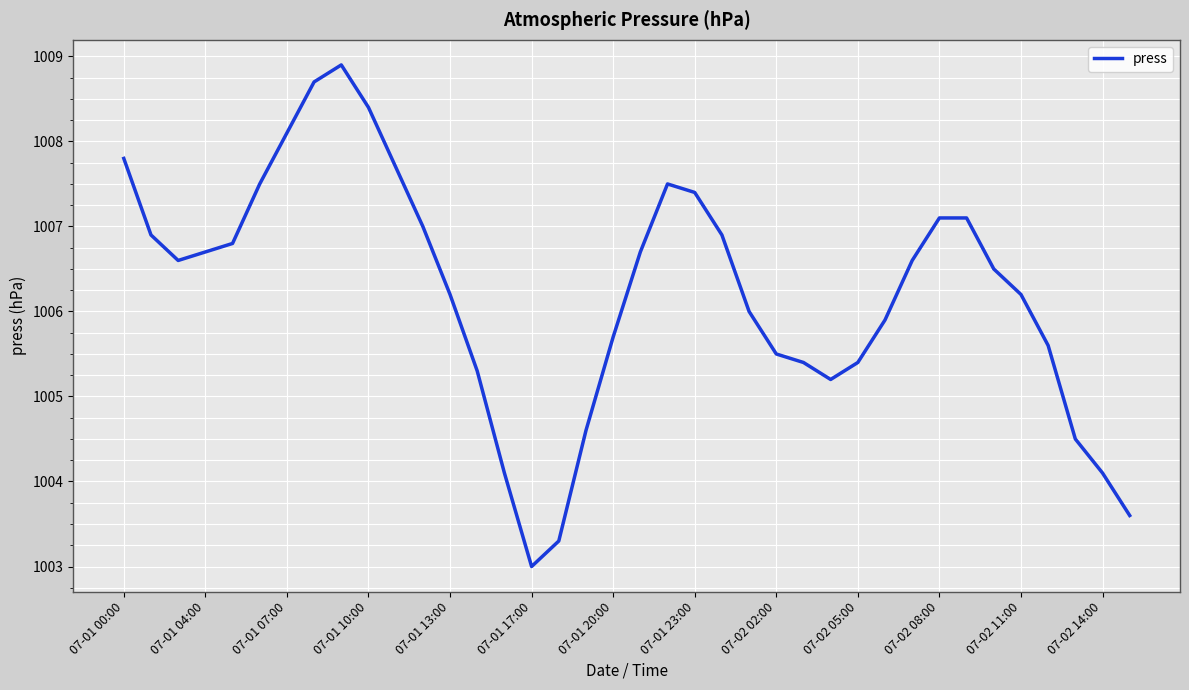

What is the maximum value shown in the chart?

1008.9